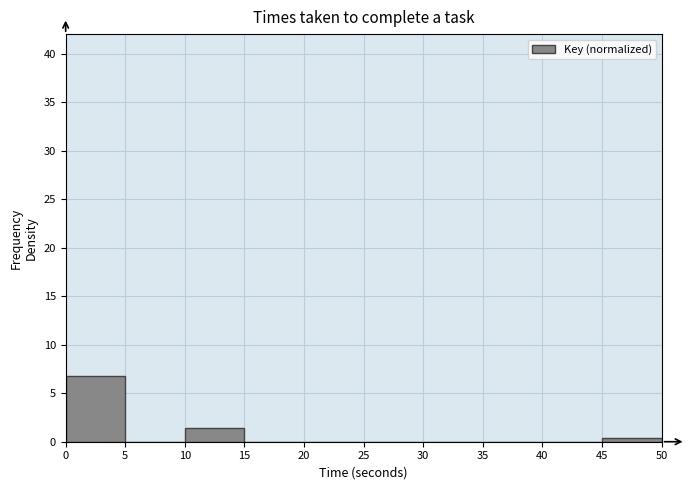

Reading left to right, transcribe this chart: for each bar, give the range it covers on the x-axis and its height. The values are not printed on the chart, so give them approximately, as read against the axis.

0 to 5: 7.0
5 to 10: 0
10 to 15: 1.5
15 to 20: 0
20 to 25: 0
25 to 30: 0
30 to 35: 0
35 to 40: 0
40 to 45: 0
45 to 50: under 0.5